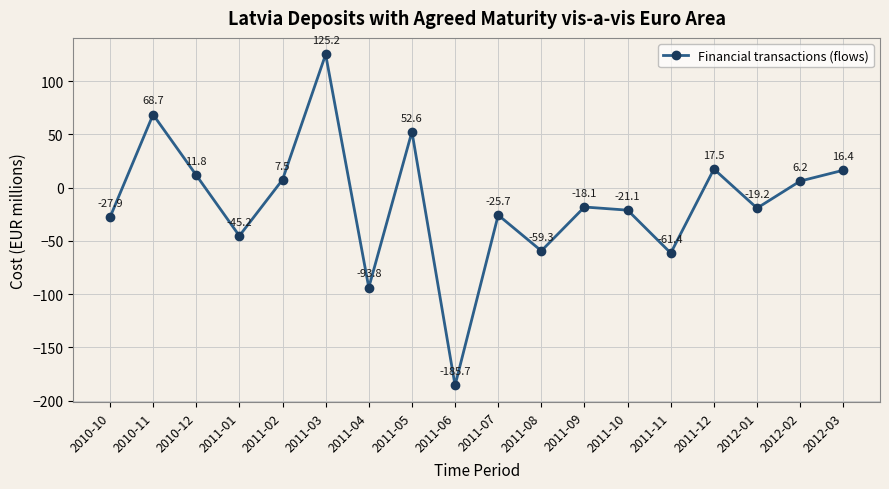

What is the value of the 11th point from the left?

-59.3